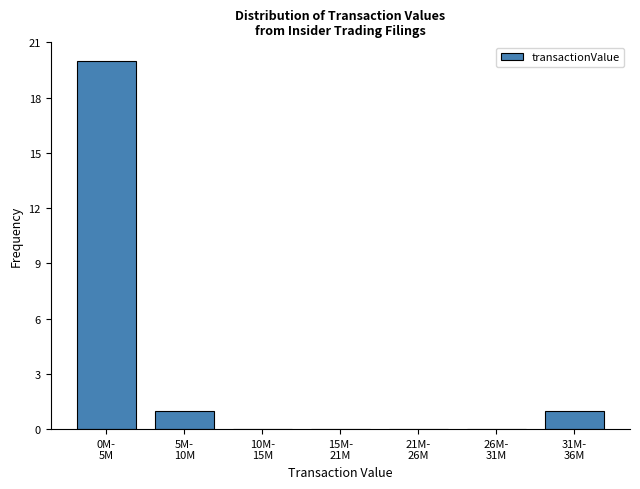

What is the sum of all values?

22